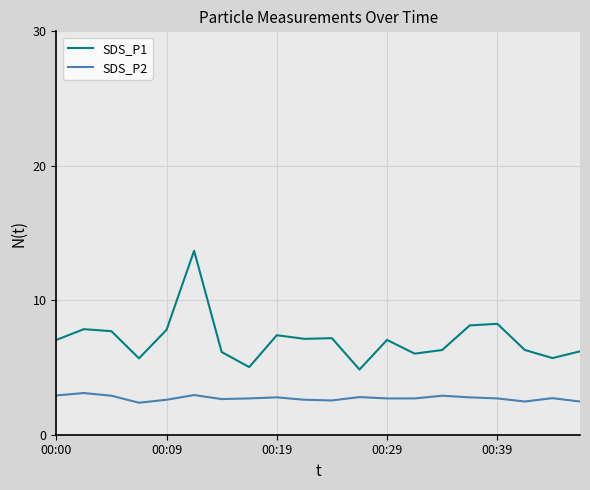

True or false: SDS_P1 and SDS_P2 intersect in this chart.

False